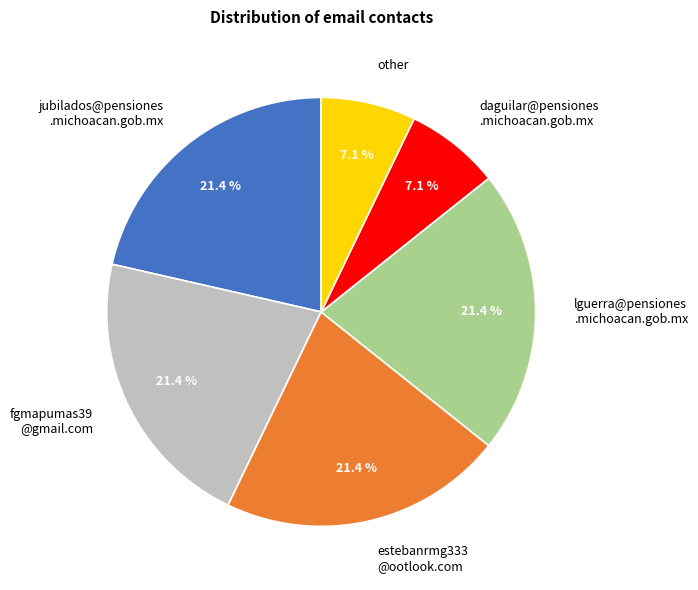

Approximately how many times larger is the value at daguilar@pensiones .michoacan.gob.mx compared to jubilados@pensiones .michoacan.gob.mx?

0.3